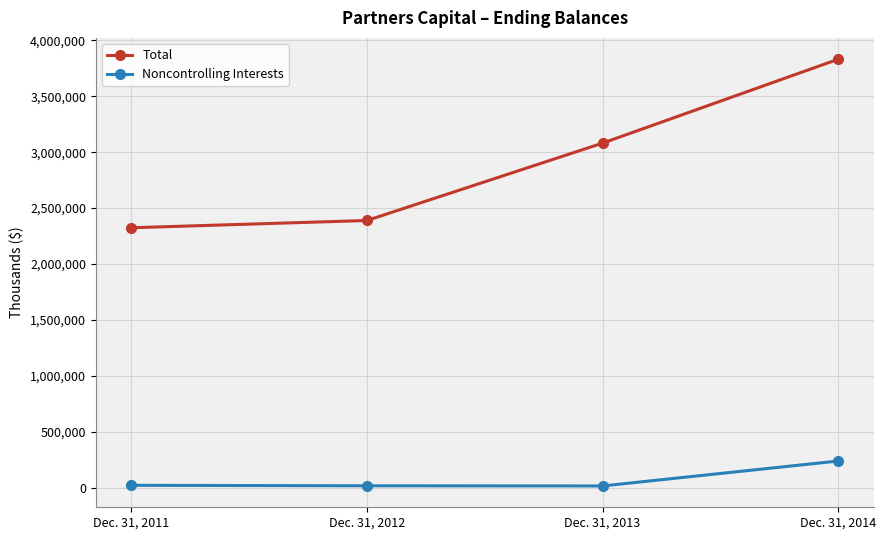

True or false: Noncontrolling Interests has more than 2 points higher than both neighbors.

False